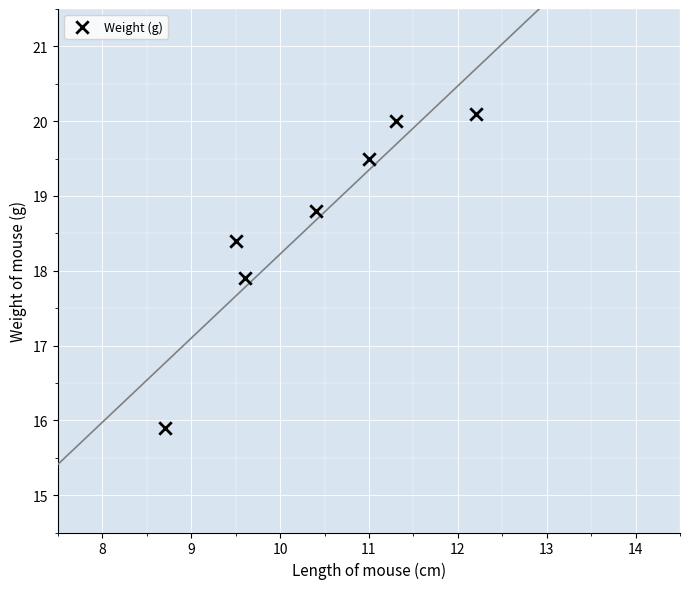

What is the average X value?

10.4